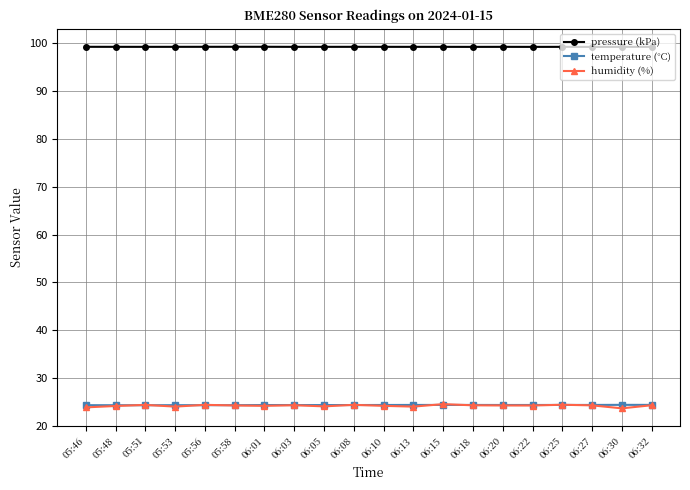

What is the difference between the maximum and second lowest values in the humidity (%) series?

0.7